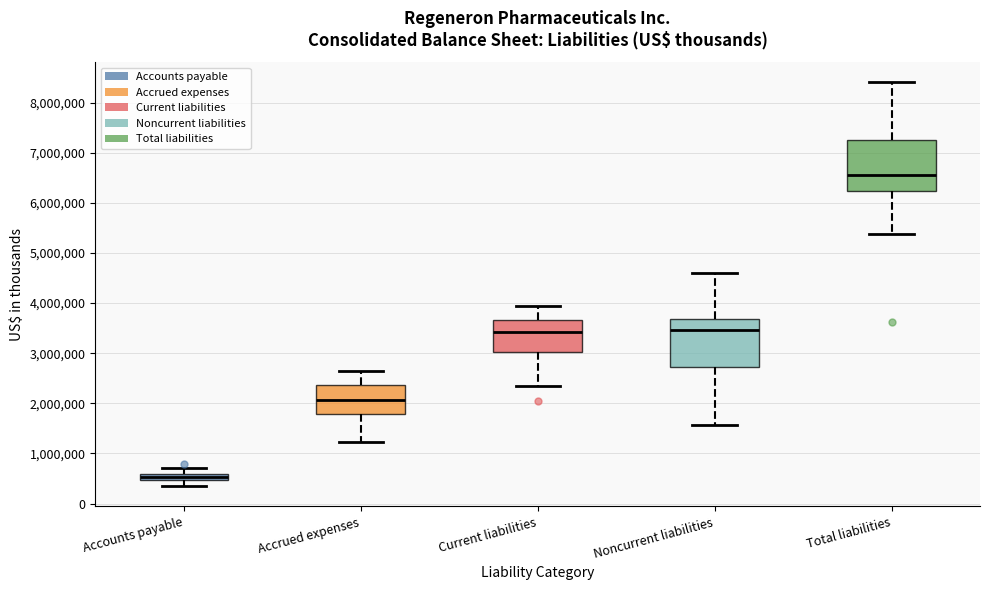

Where is the lower edge of the box for Accounts payable on the y-axis? The values are not printed on the chart, so give them approximately, as read against the axis.

500000